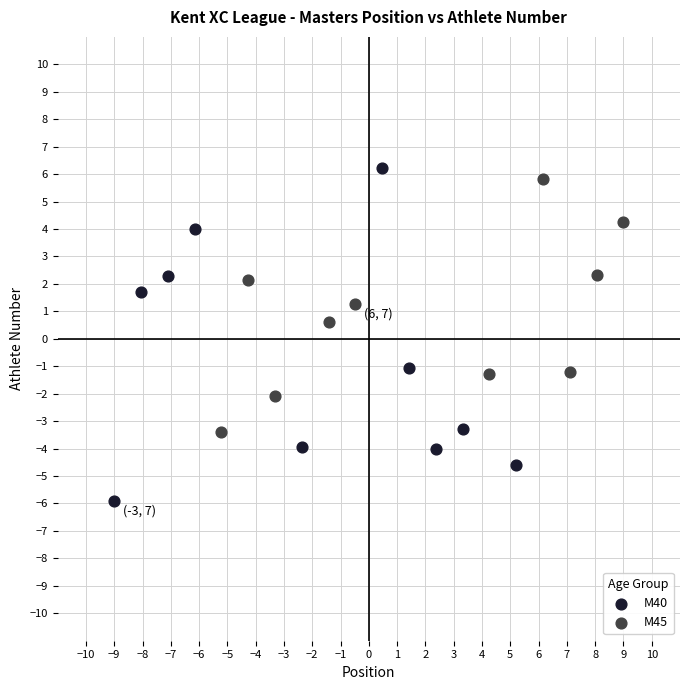

Which series contains the lowest Y value?

M40